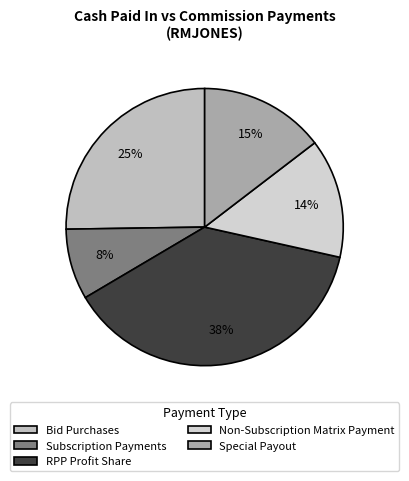

Count the number of slices in the pie.

5